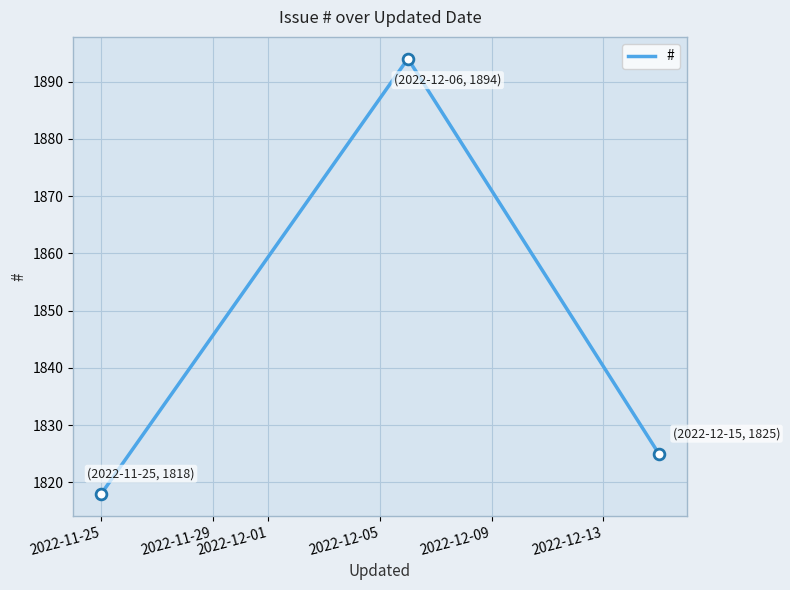

What is the smallest value displayed?

1818